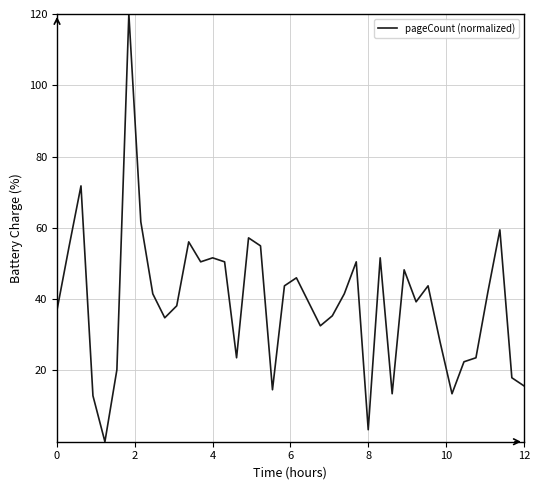

How many lines are shown in the chart?

1